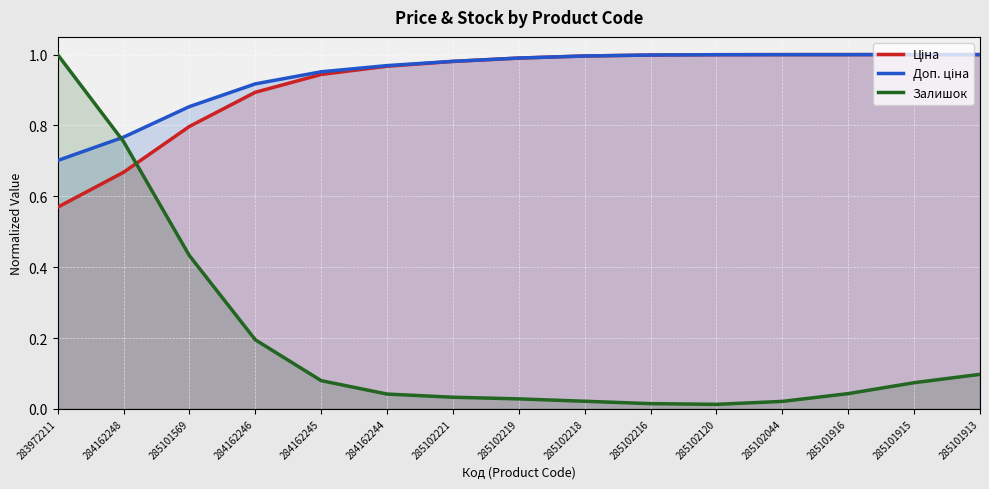

Which category has the highest value in the Доп. ціна series?

285101915